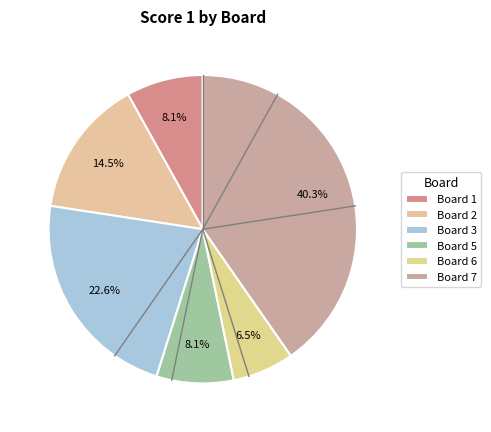

Rank the categories by value from highest to lowest.

7, 3, 2, 1, 5, 6, 4